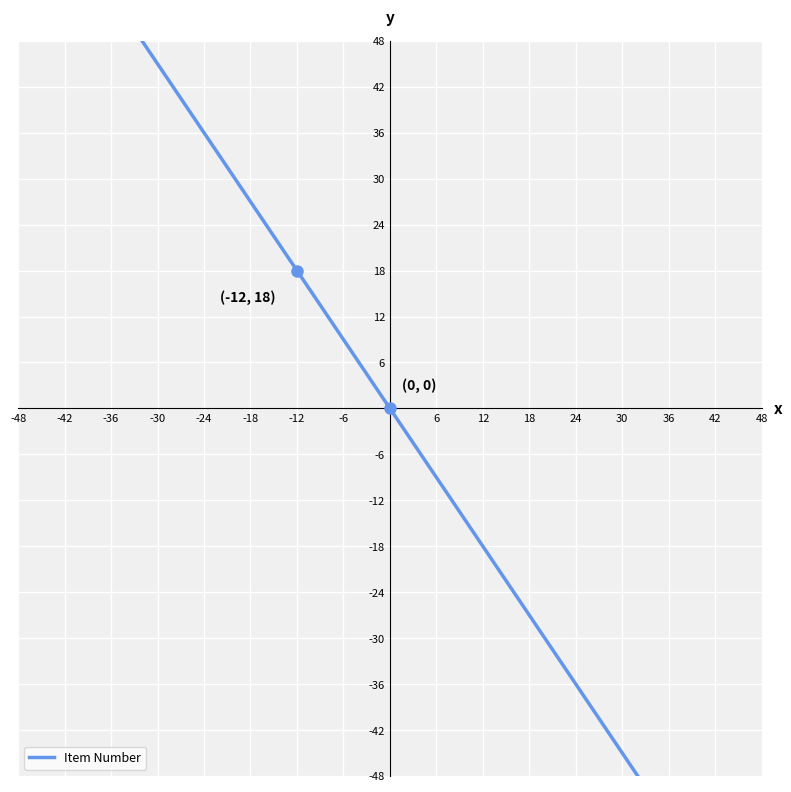

What is the difference between the maximum and minimum values?

144